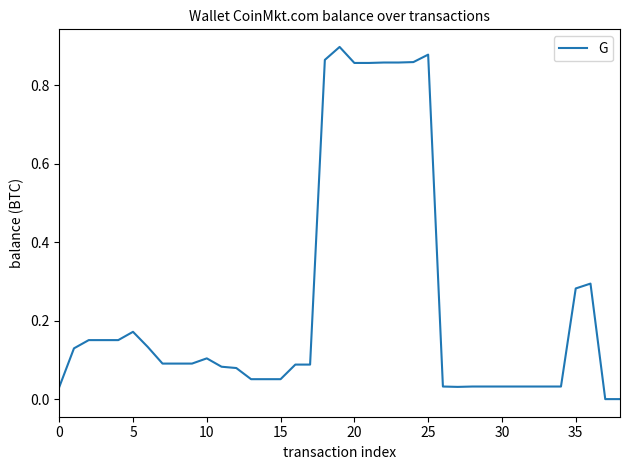

Does the chart display data point markers on the line(s)?

No